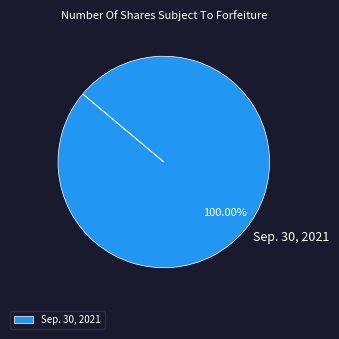

Does Sep. 30, 2021 represent more than half of the total?

Yes